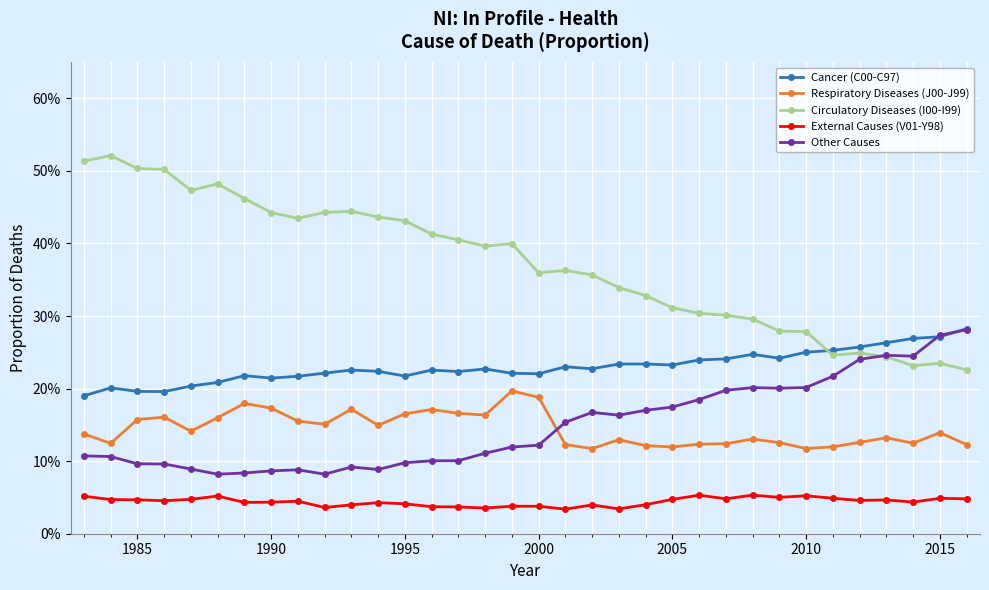

What are all the series names shown in the legend?

Cancer (C00-C97), Respiratory Diseases (J00-J99), Circulatory Diseases (I00-I99), External Causes (V01-Y98), Other Causes